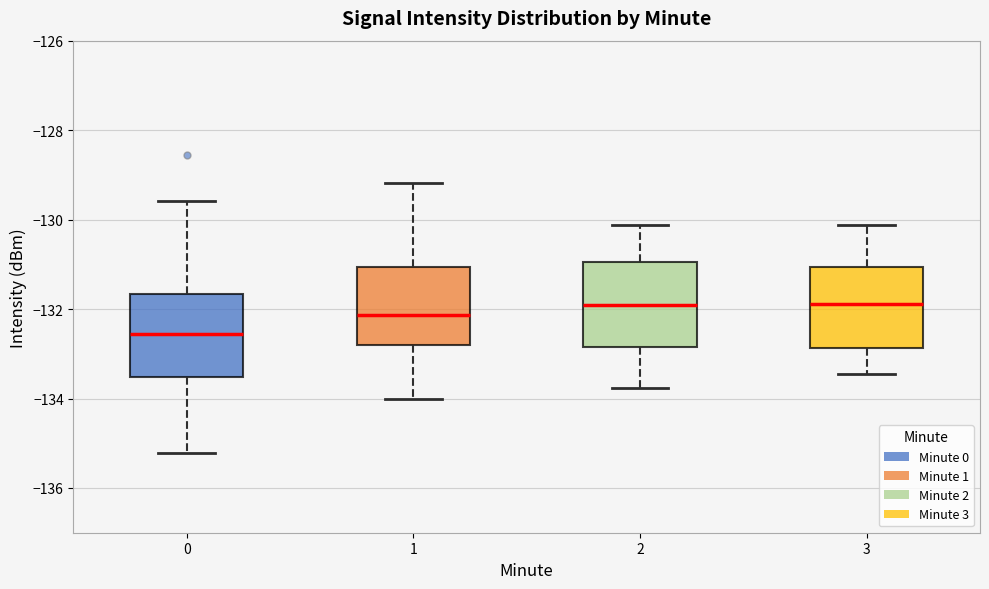

Reading left to right, read every box against the y-axis: the position of its median line, the range the box covers, and the ends of its whiskers. The values are not printed on the chart, so give them approximately, as read against the axis.

0: median -132.6, box -133.6 to -131.6, whiskers -135.2 to -129.6
1: median -132.2, box -132.8 to -131.0, whiskers -134.0 to -129.2
2: median -132.0, box -132.8 to -131.0, whiskers -133.8 to -130.2
3: median -131.8, box -132.8 to -131.0, whiskers -133.4 to -130.2